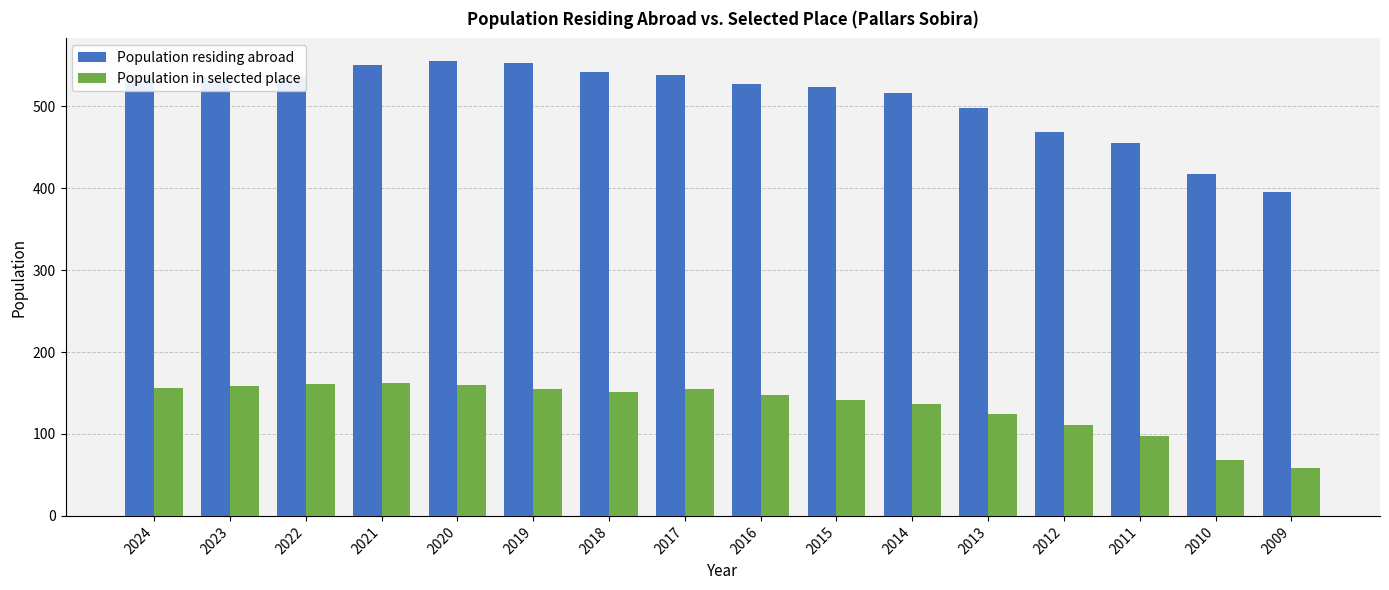

Which series has the largest total across all categories?

Population residing abroad